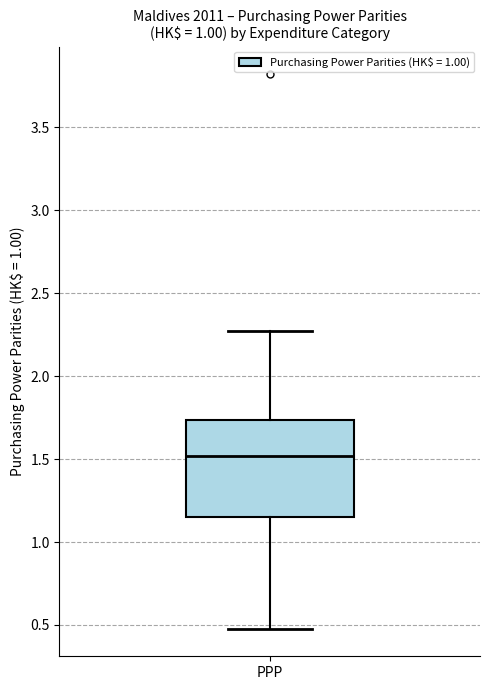

Where is the upper edge of the box for PPP on the y-axis? The values are not printed on the chart, so give them approximately, as read against the axis.

1.75